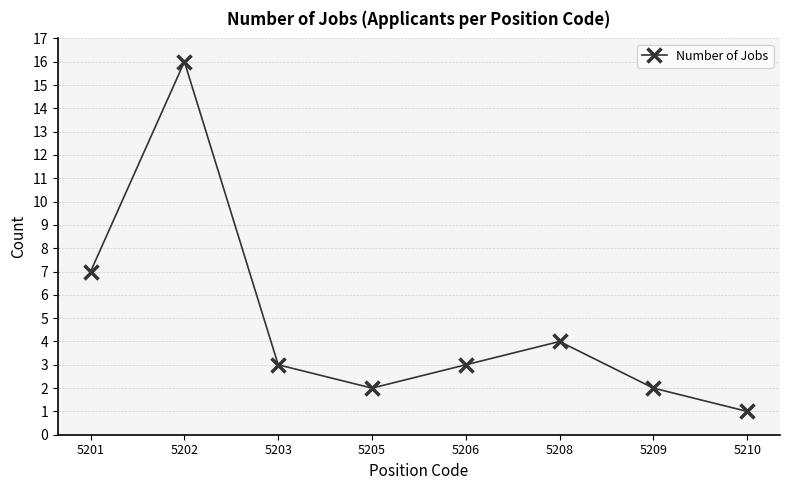

How many distinct data groups are displayed?

1